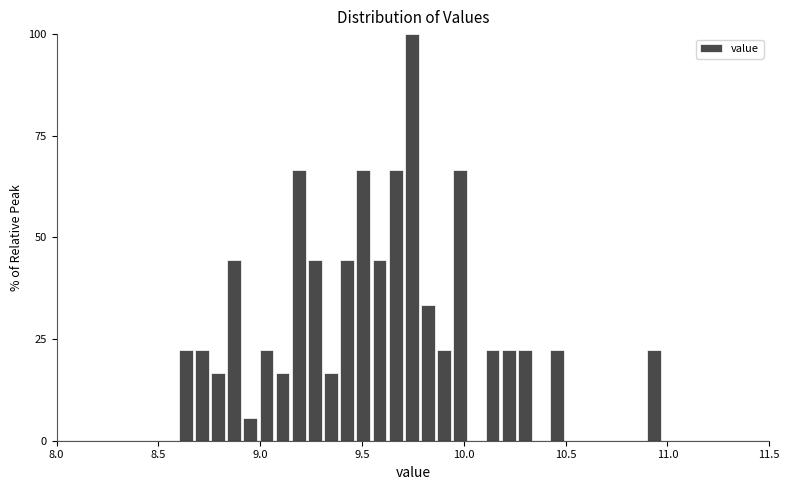

Read against the x-axis, roughly where is the centre of the tallest bar?

9.75